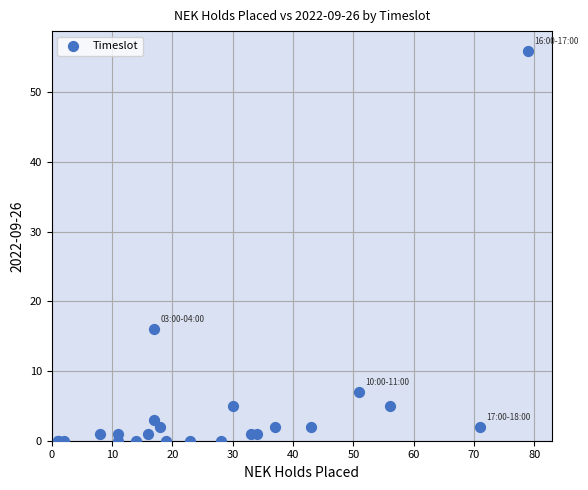

What Y value in the scatter plot is closest to 28?

16